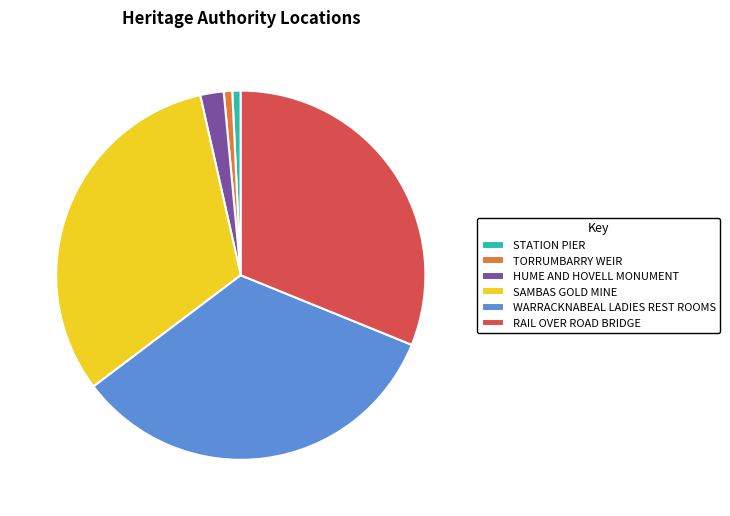

Do TORRUMBARRY WEIR and STATION PIER together represent more than half of the pie?

No